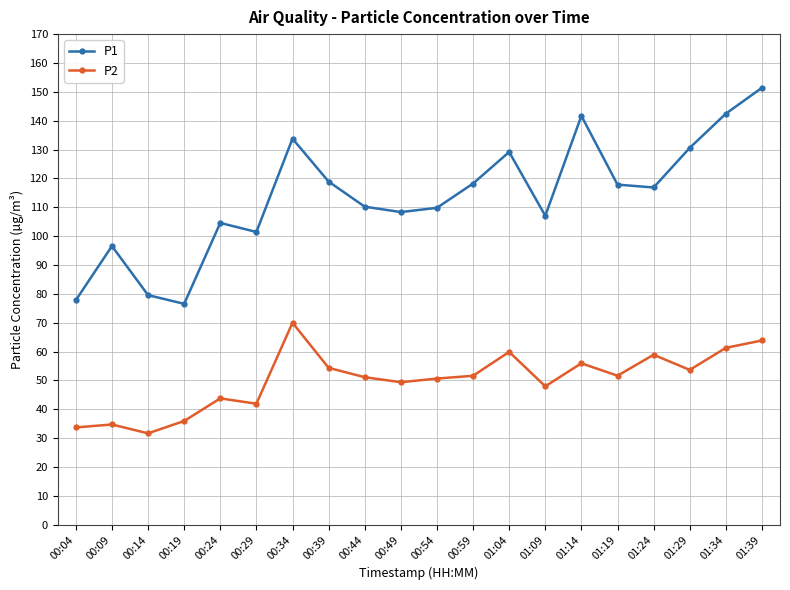

At 00:04, list the series in order from largest to smallest.

P1, P2